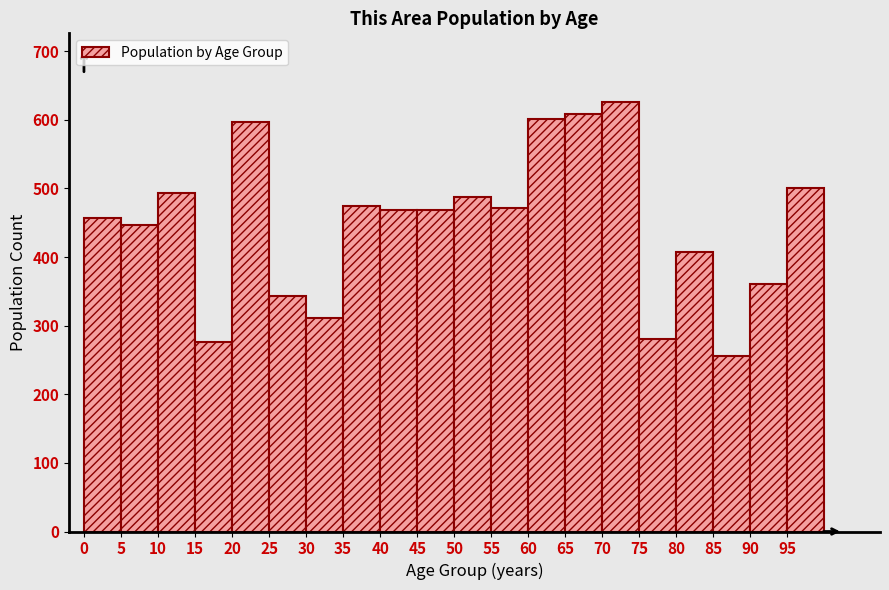

Over which range of the x-axis is the bar tallest?

70 to 75